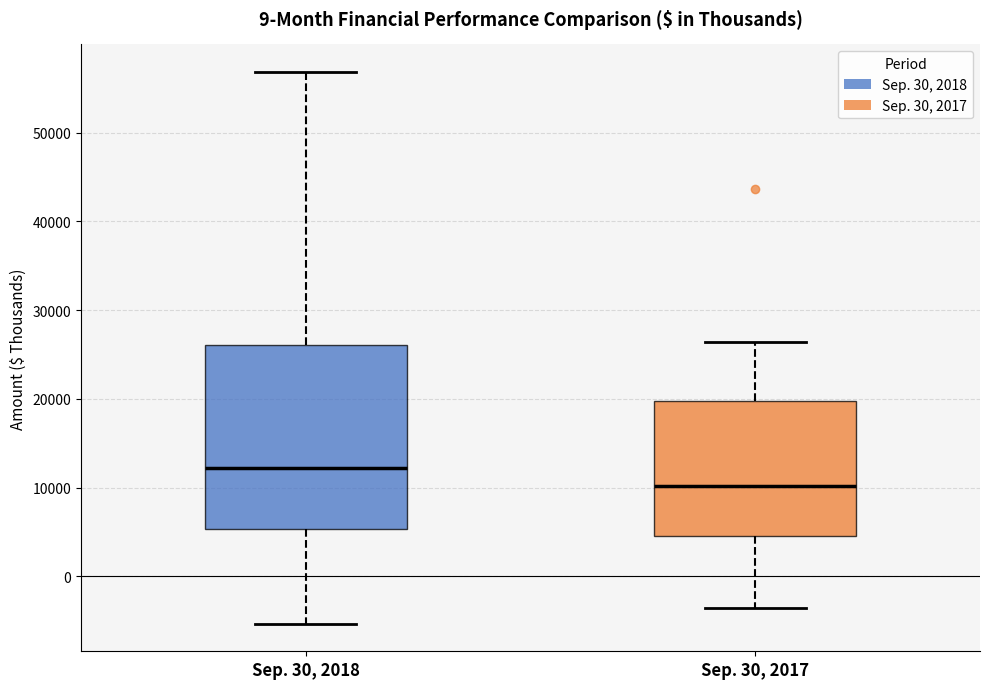

Reading left to right, read every box against the y-axis: the position of its median line, the range the box covers, and the ends of its whiskers. The values are not printed on the chart, so give them approximately, as read against the axis.

Sep. 30, 2018: median 12000, box 5000 to 26000, whiskers -5000 to 57000
Sep. 30, 2017: median 10000, box 5000 to 20000, whiskers -4000 to 26000